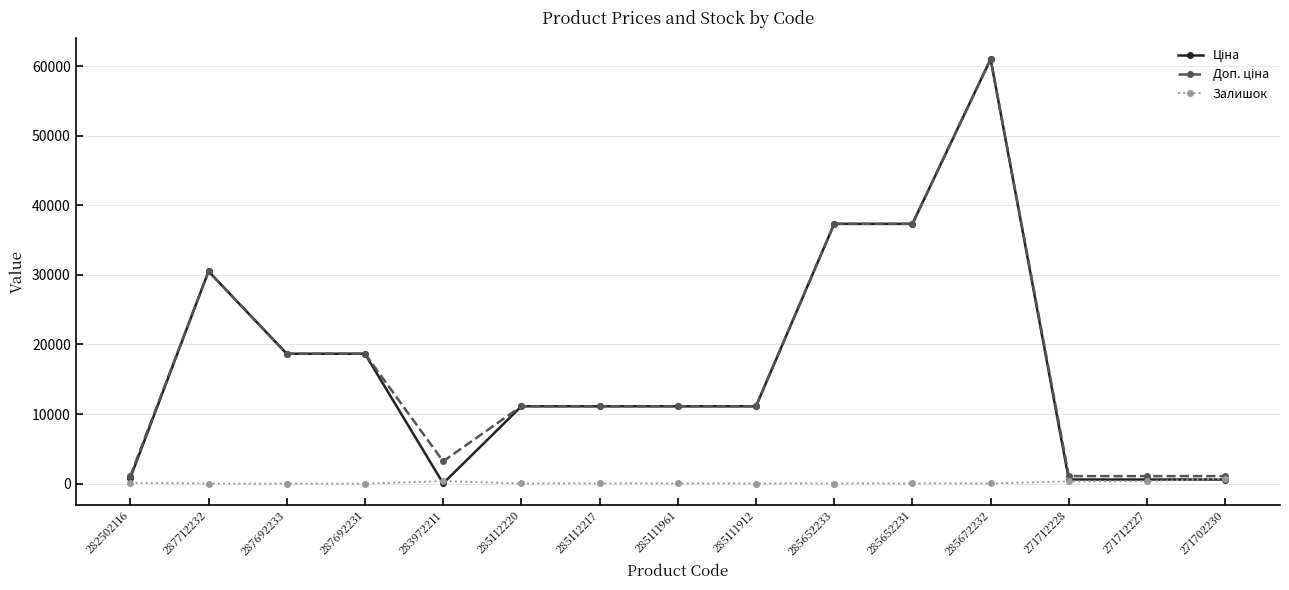

At which category is the sum across all series the highest?

285672232